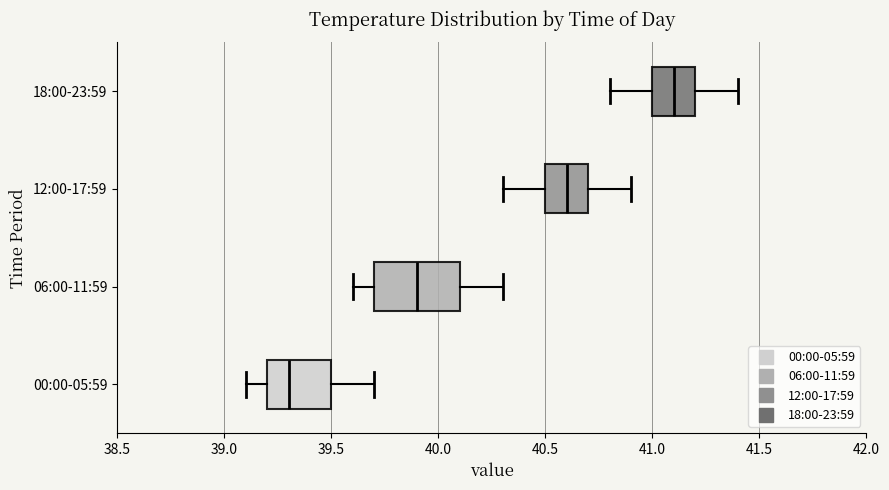

Where does the left whisker of the box for 06:00-11:59 end on the x-axis? The values are not printed on the chart, so give them approximately, as read against the axis.

39.6